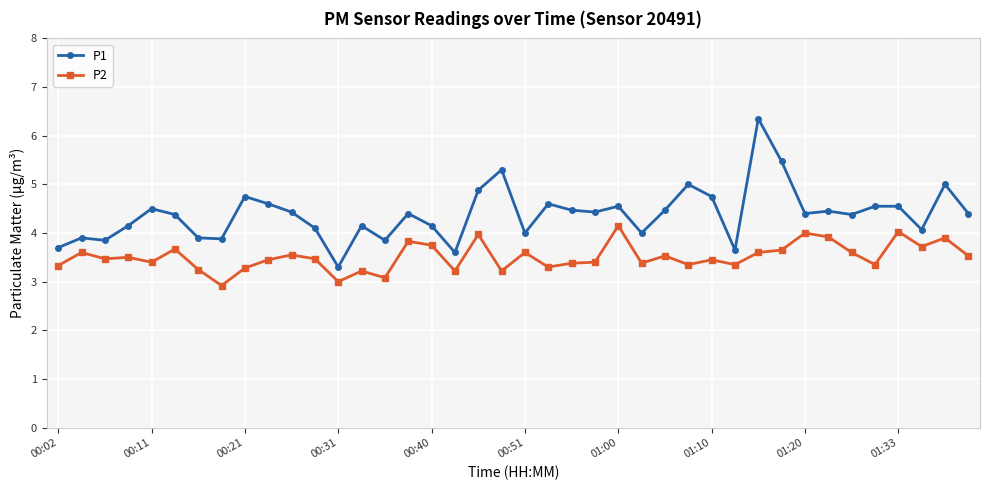

What is the lowest value of the P2 series?

2.9